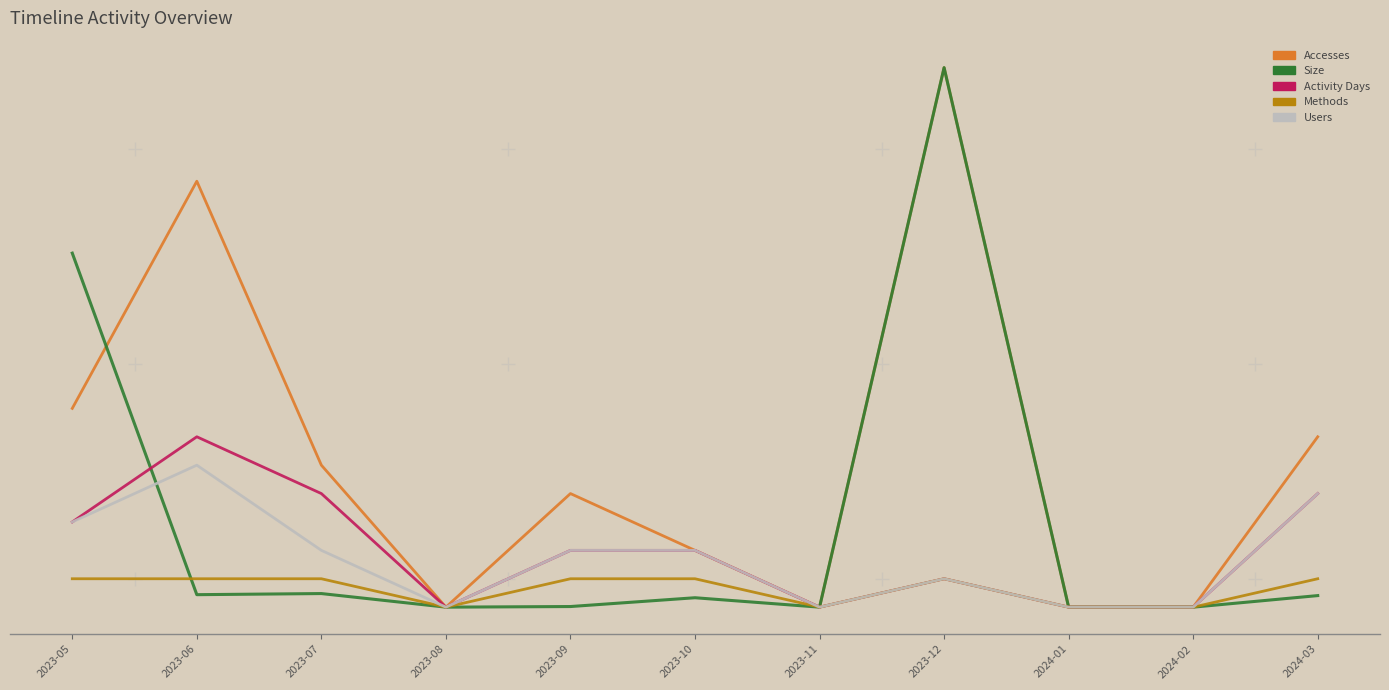

What is the value of the Users point at the 3rd from the left?

2.0